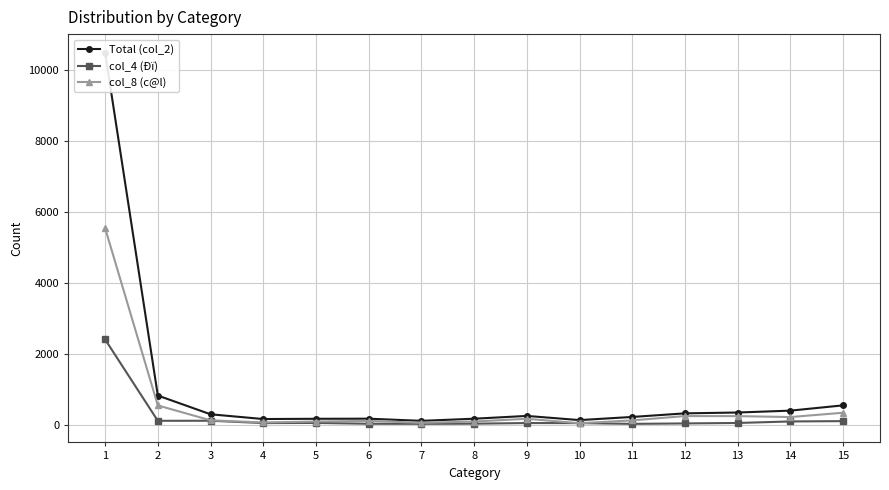

Where is the first local minimum for Total (col_2)?

4